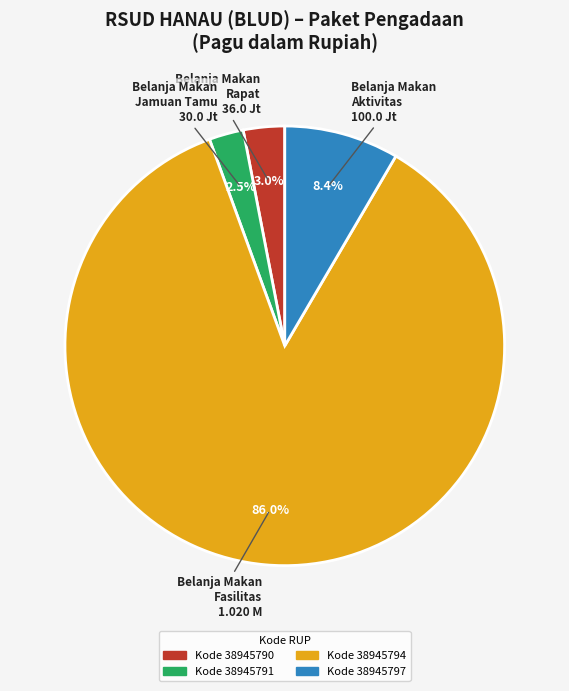

Is there any slice that represents more than half of the pie?

Yes